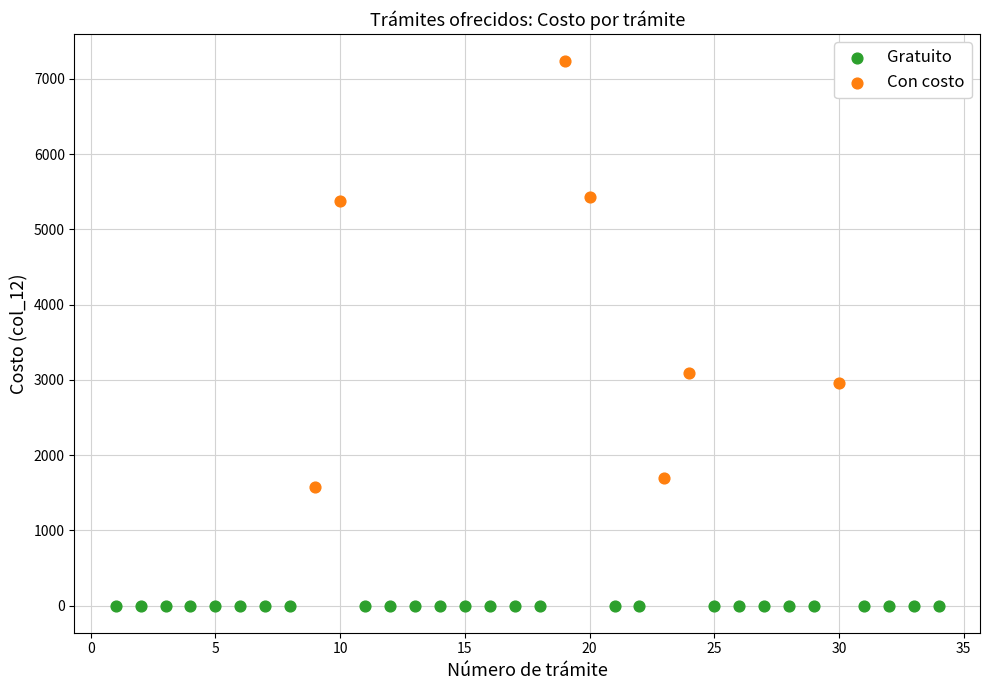

Which series contains the highest Y value?

Con costo